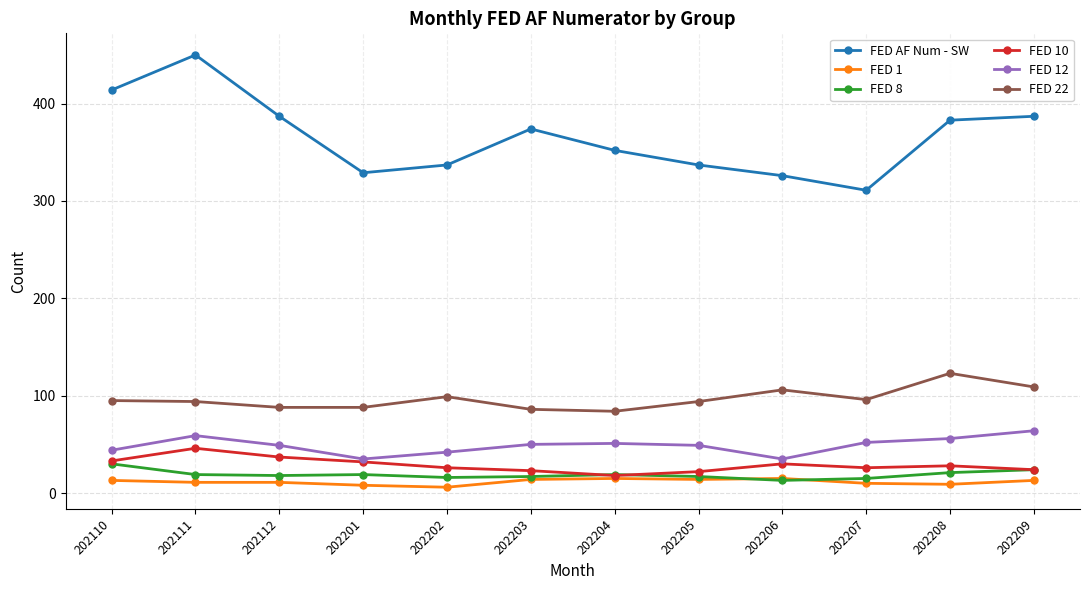

The FED 8 series shows 24 at 202209. True or false?

True